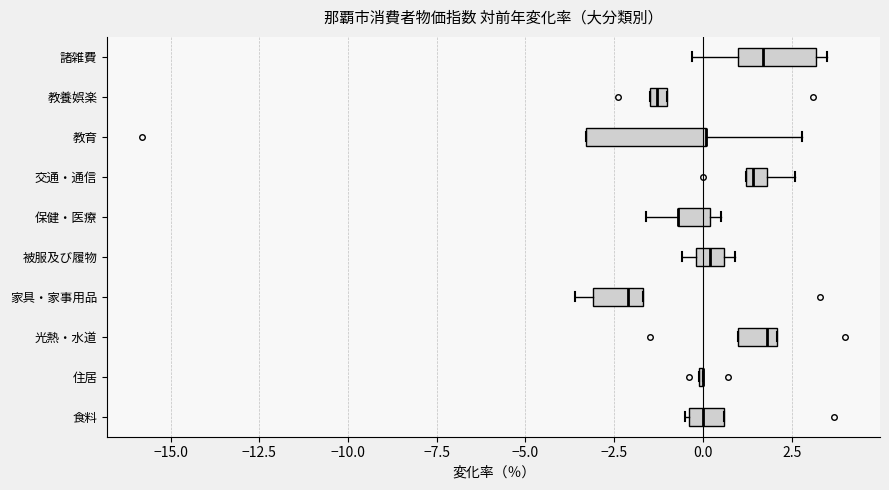

Where is the left edge of the box for 教養娯楽 on the x-axis? The values are not printed on the chart, so give them approximately, as read against the axis.

-1.5